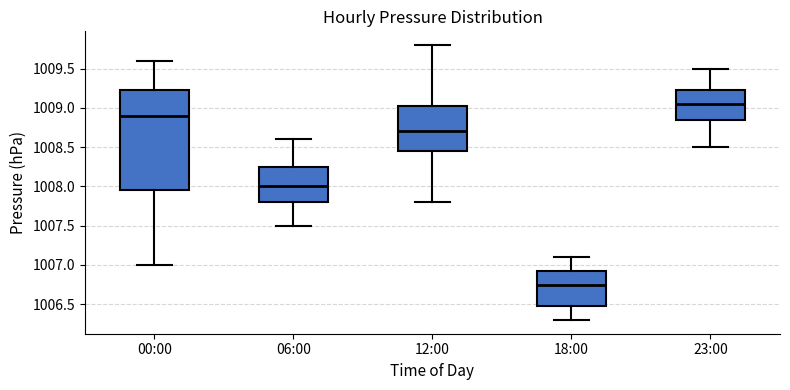

Which box has the highest median line?

23:00